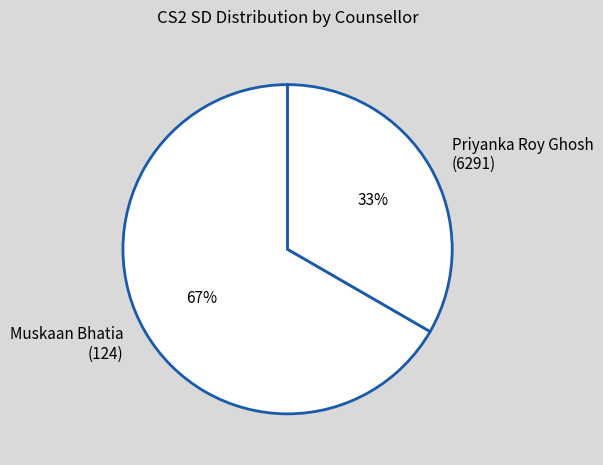

To the nearest percent, what percentage of the pie is Priyanka Roy Ghosh (6291)?

33%